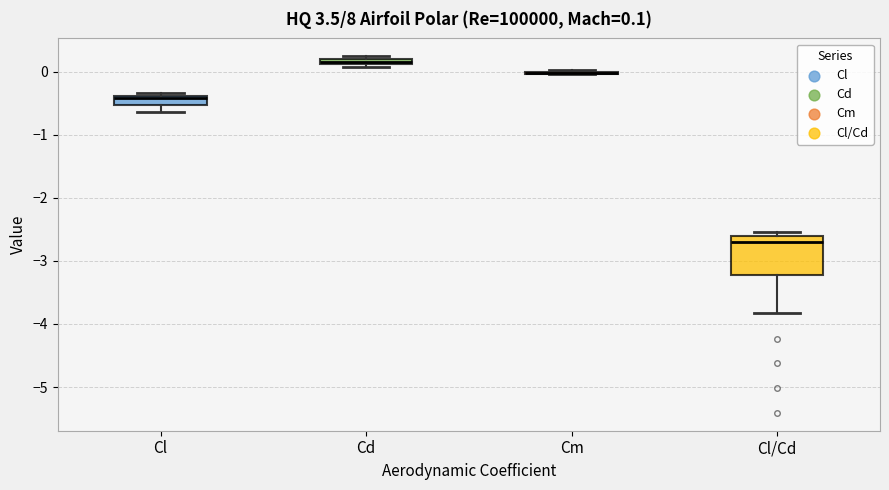

Comparing the boxes themselves (not the whiskers), which one is the tallest?

Cl/Cd